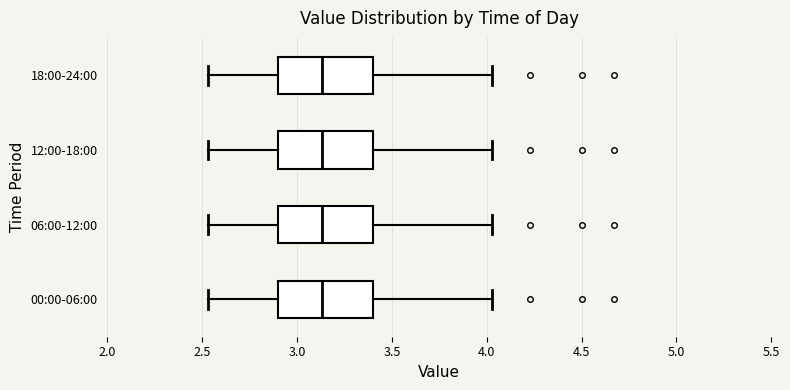

Reading bottom to top, transcribe this box plot: for each box, give where its median line is, the range the box spans, and where its two whiskers end, as read against the x-axis. The values are not printed on the chart, so give them approximately, as read against the axis.

00:00-06:00: median 3.15, box 2.90 to 3.40, whiskers 2.55 to 4.05
06:00-12:00: median 3.15, box 2.90 to 3.40, whiskers 2.55 to 4.05
12:00-18:00: median 3.15, box 2.90 to 3.40, whiskers 2.55 to 4.05
18:00-24:00: median 3.15, box 2.90 to 3.40, whiskers 2.55 to 4.05